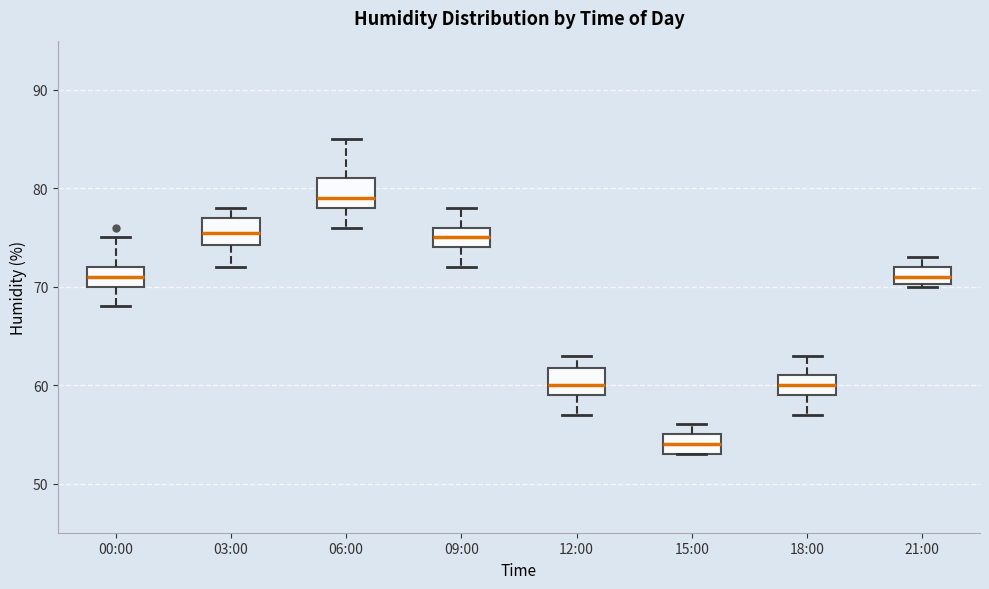

Reading left to right, read every box against the y-axis: the position of its median line, the range the box covers, and the ends of its whiskers. The values are not printed on the chart, so give them approximately, as read against the axis.

00:00: median 71, box 70 to 72, whiskers 68 to 75
03:00: median 76, box 74 to 77, whiskers 72 to 78
06:00: median 79, box 78 to 81, whiskers 76 to 85
09:00: median 75, box 74 to 76, whiskers 72 to 78
12:00: median 60, box 59 to 62, whiskers 57 to 63
15:00: median 54, box 53 to 55, whiskers 53 to 56
18:00: median 60, box 59 to 61, whiskers 57 to 63
21:00: median 71, box 70 to 72, whiskers 70 to 73